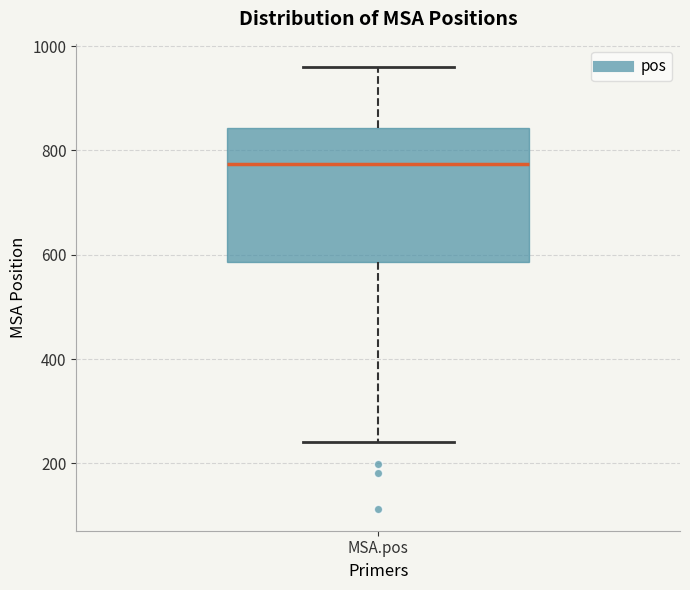

Read this box plot against the y-axis: the position of the median line, the range covered by the box, and the ends of both whiskers. The values are not printed on the chart, so give them approximately, as read against the axis.

median 780, box 580 to 840, whiskers 240 to 960